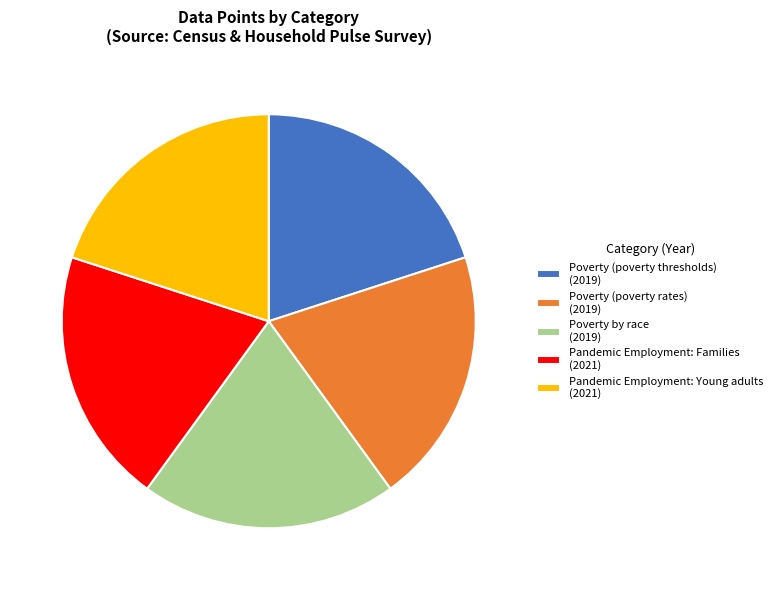

Approximately how many times larger is the value at Poverty by race (2019) compared to Pandemic Employment: Families (2021)?

1.0